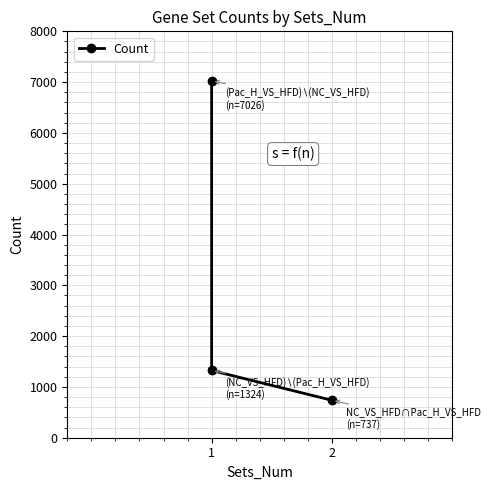

What is the difference between the second highest and minimum values?

587